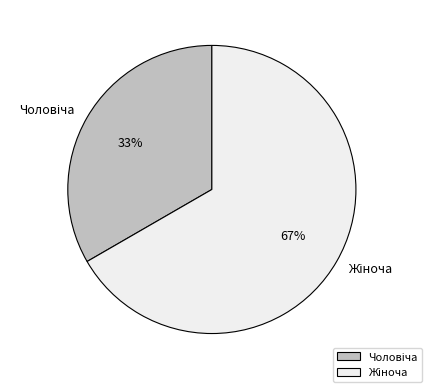

Is there a majority slice in this chart?

Yes